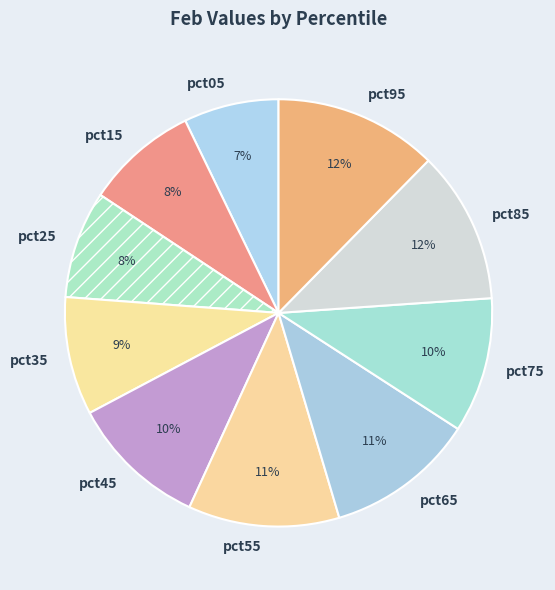

Count the number of slices in the pie.

10